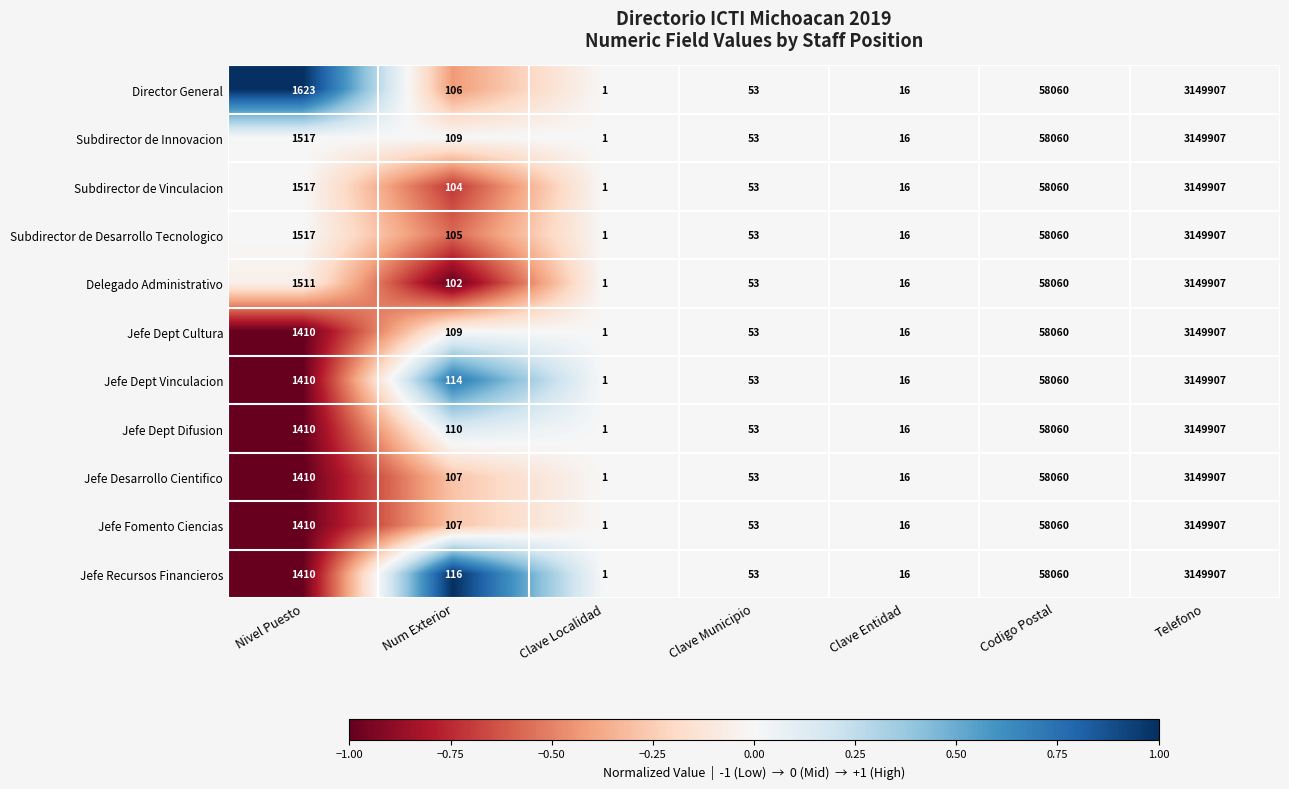

Which series changed the most between Nivel Puesto and Clave Municipio?

Director General